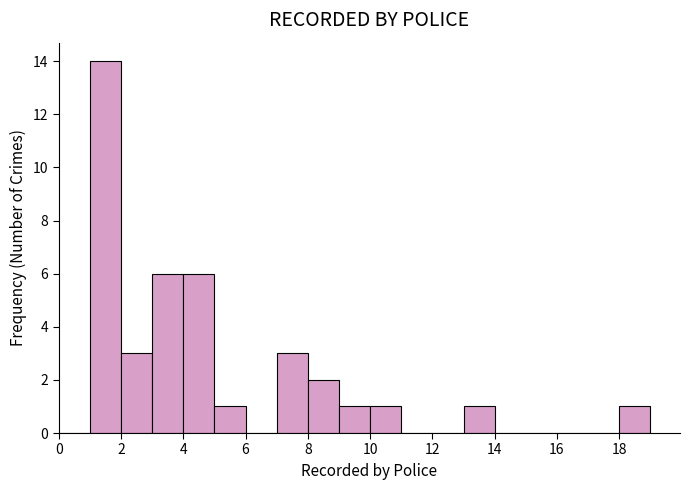

How tall is the bar that spans 3 to 4 on the x-axis? The values are not printed on the chart, so give them approximately, as read against the axis.

6